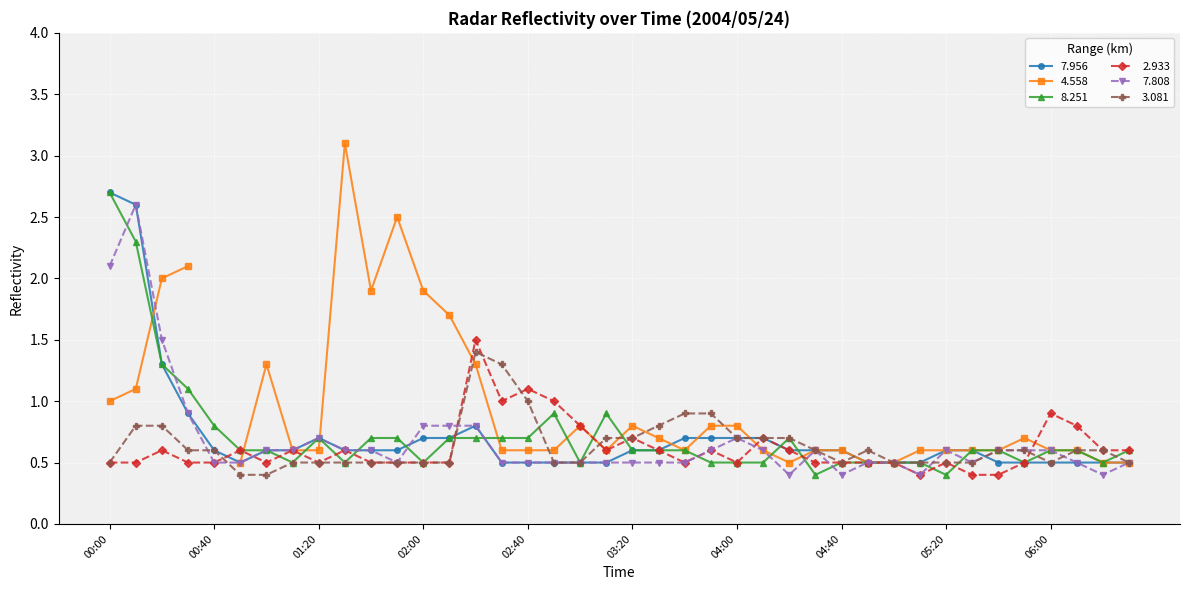

True or false: 7.808 has more than 1 interior local peaks.

True